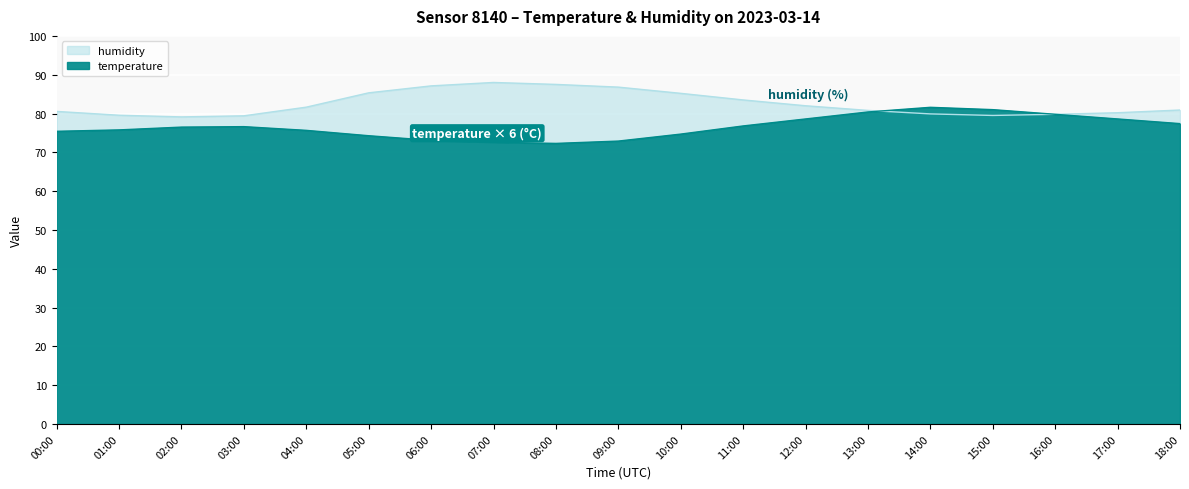

Reading right to left, list all the values displayed in this chart.

temperature: 77.4	78.6	79.8	81.0	81.6	80.4	78.6	76.8	74.7	72.9	72.3	72.6	73.1	74.3	75.7	76.6	76.5	75.8	75.4
humidity: 80.9	80.2	79.8	79.5	79.9	80.8	82.0	83.5	85.2	86.8	87.5	88.0	87.1	85.3	81.6	79.4	79.1	79.6	80.5